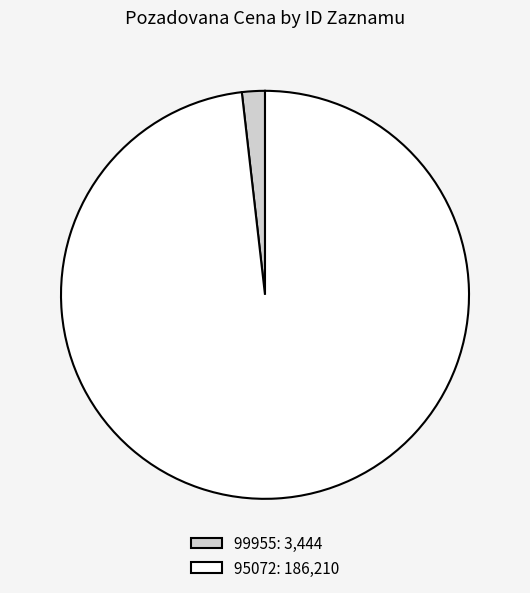

The 99955 slice represents 2% of the pie. True or false?

True